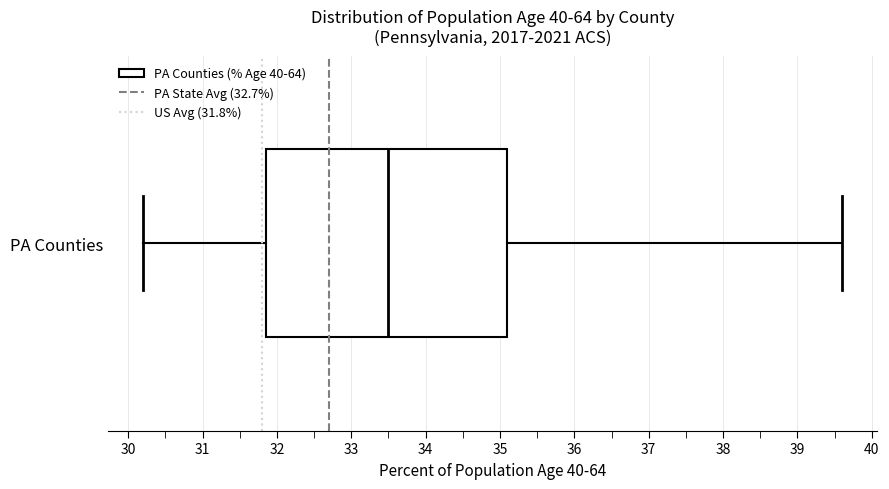

Where is the left edge of the box for PA Counties on the x-axis? The values are not printed on the chart, so give them approximately, as read against the axis.

31.9